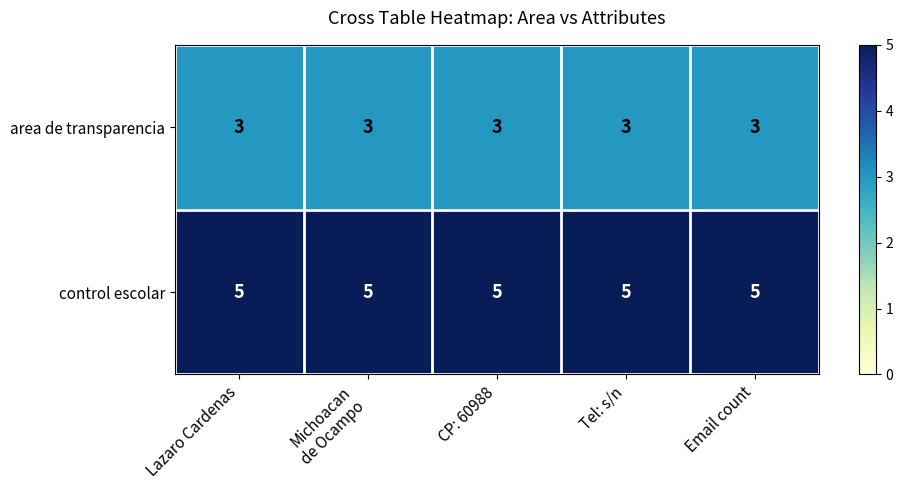

Which series has the largest total across all categories?

control escolar